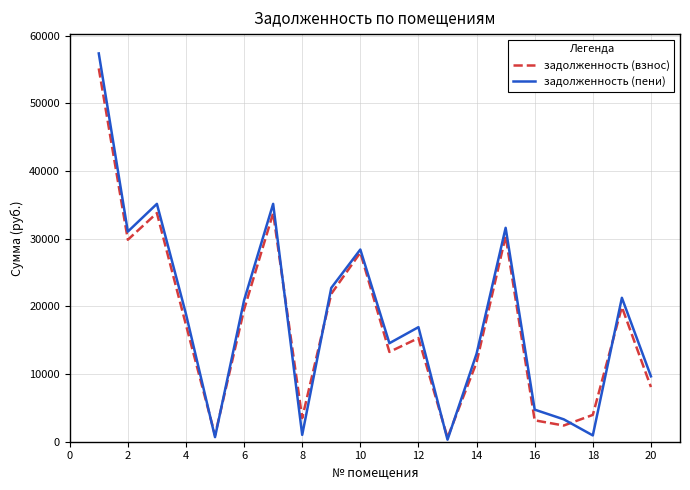

Which series has the largest range (max minus min)?

задолженность (пени)